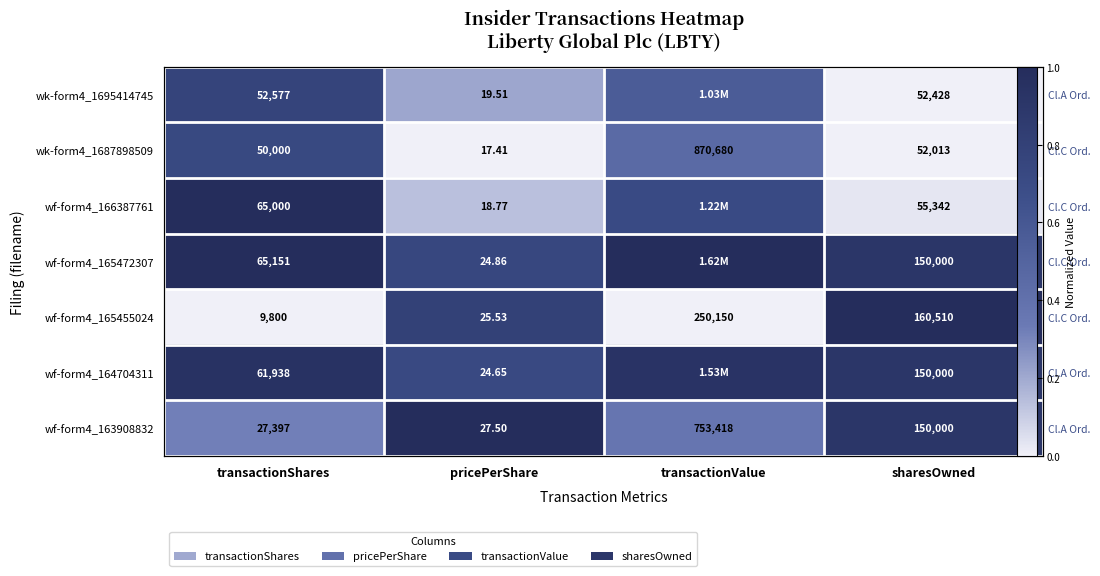

Rank the series at transactionShares from highest to lowest value.

wf-form4_165472307, wf-form4_166387761, wf-form4_164704311, wk-form4_1695414745, wk-form4_1687898509, wf-form4_163908832, wf-form4_165455024